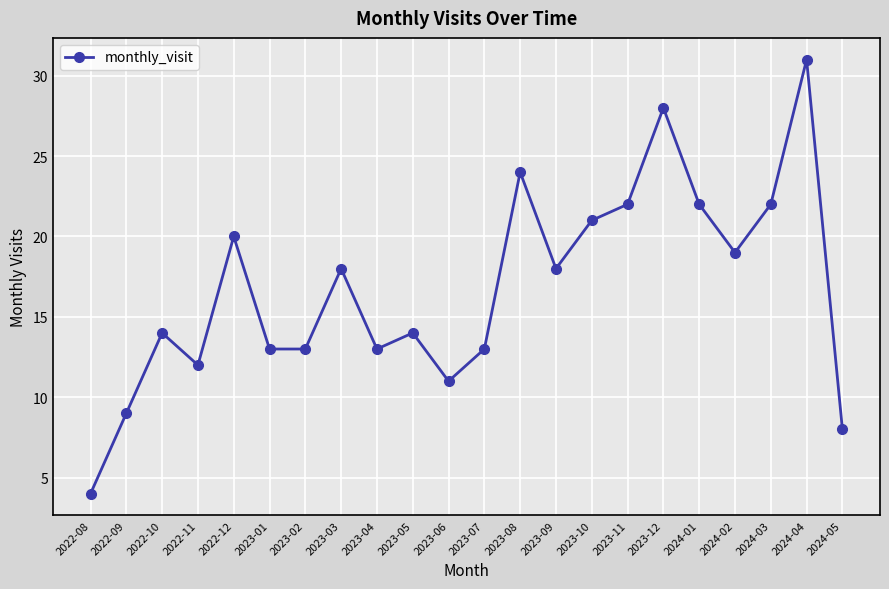

How many points are higher than both their immediate neighbors (excluding endpoints)?

7